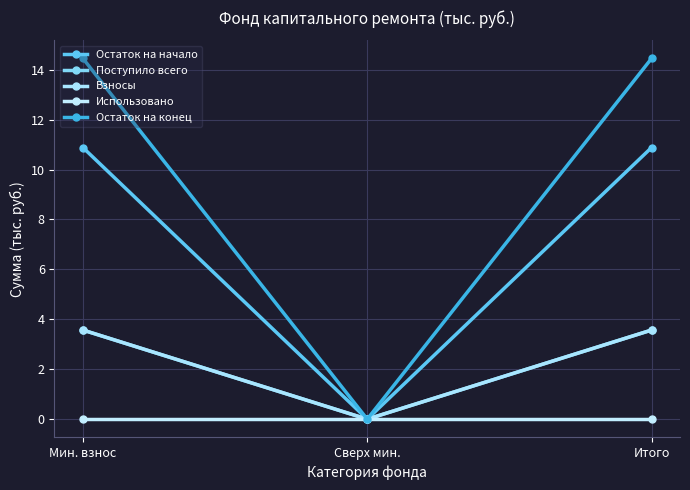

Does the chart display data point markers on the line(s)?

Yes